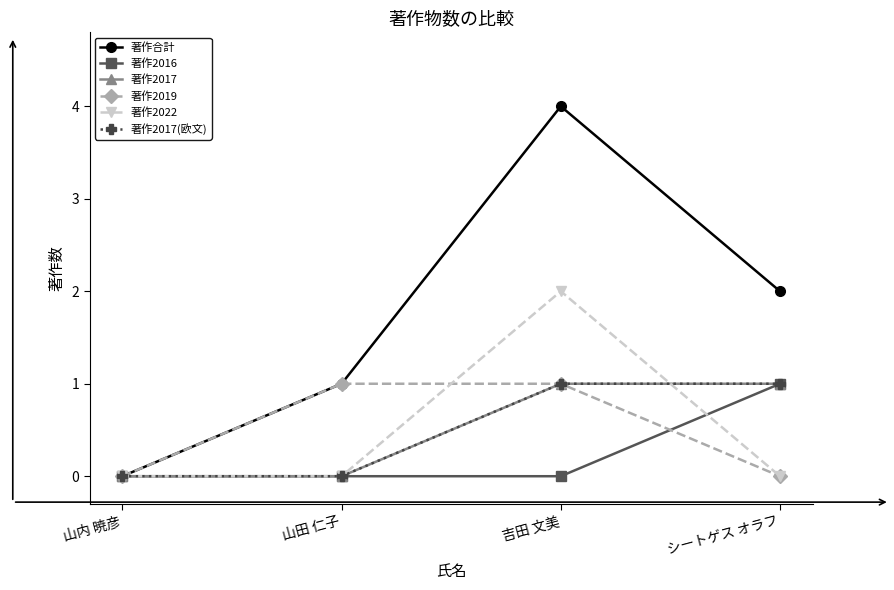

Reading right to left, what are all the values shown in this chart?

著作合計: 2	4	1	0
著作2016: 1	0	0	0
著作2017: 1	1	0	0
著作2019: 0	1	1	0
著作2022: 0	2	0	0
著作2017(欧文): 1	1	0	0